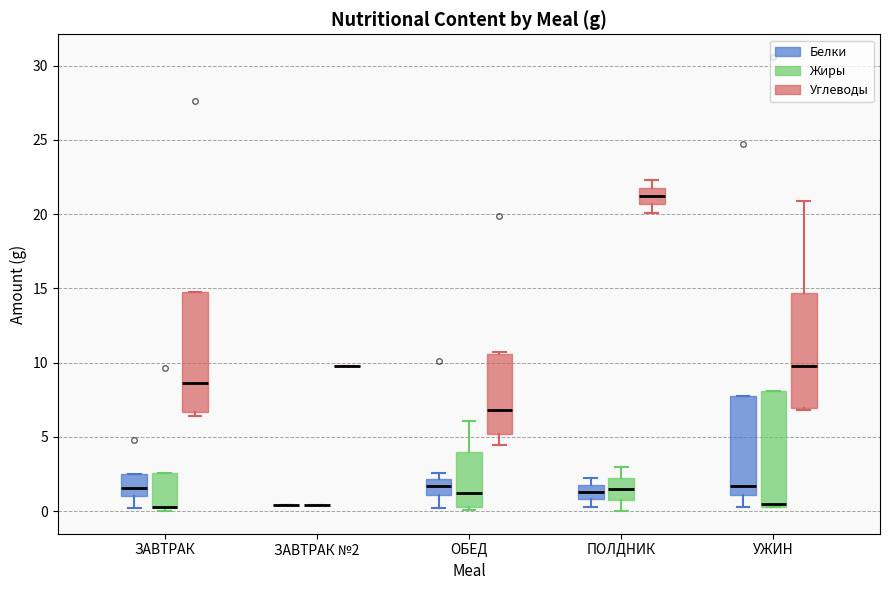

Where is the upper edge of the box for ПОЛДНИК (Углеводы) on the y-axis? The values are not printed on the chart, so give them approximately, as read against the axis.

22.0